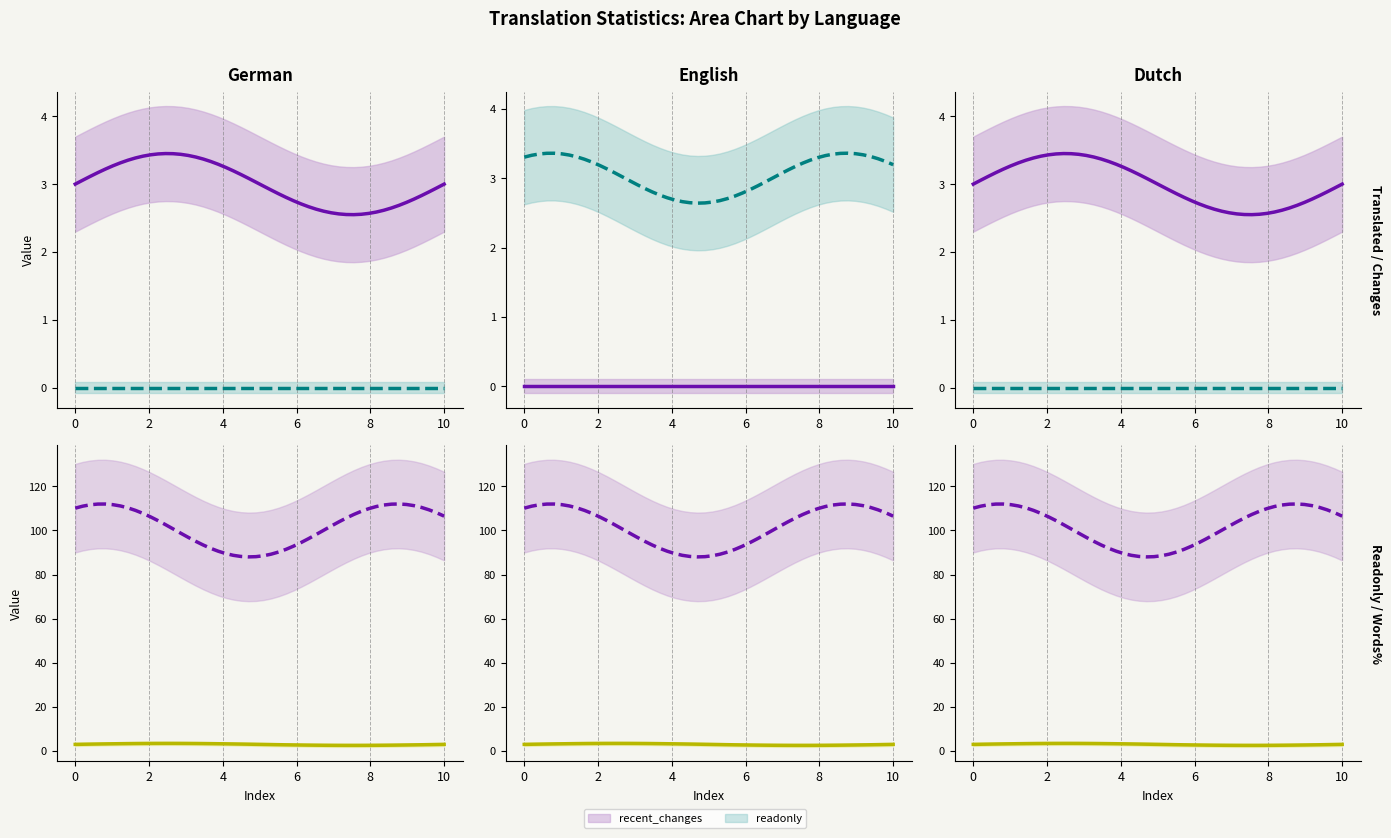

True or false: translated has a value of 5 at German.

False